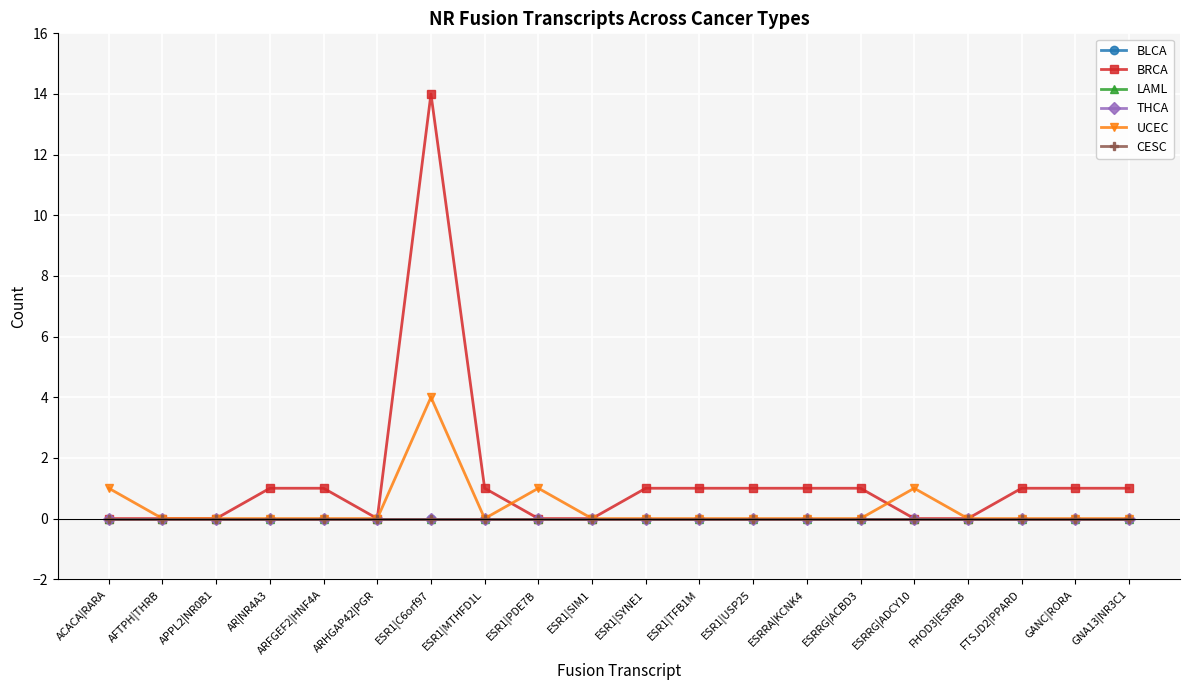

Rank the series at ARHGAP42|PGR from highest to lowest value.

BLCA, BRCA, LAML, THCA, UCEC, CESC